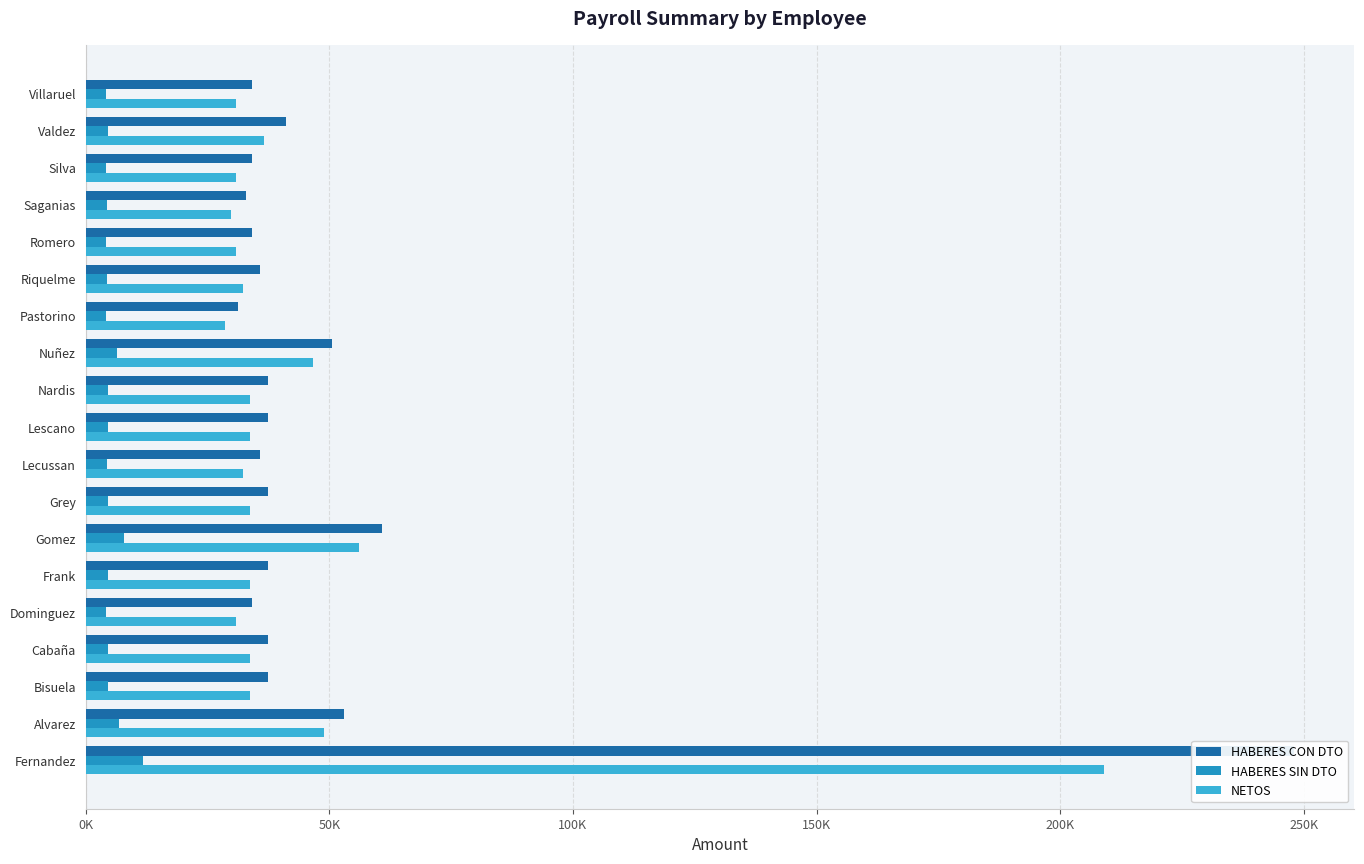

What is the greatest value displayed?

247992.0